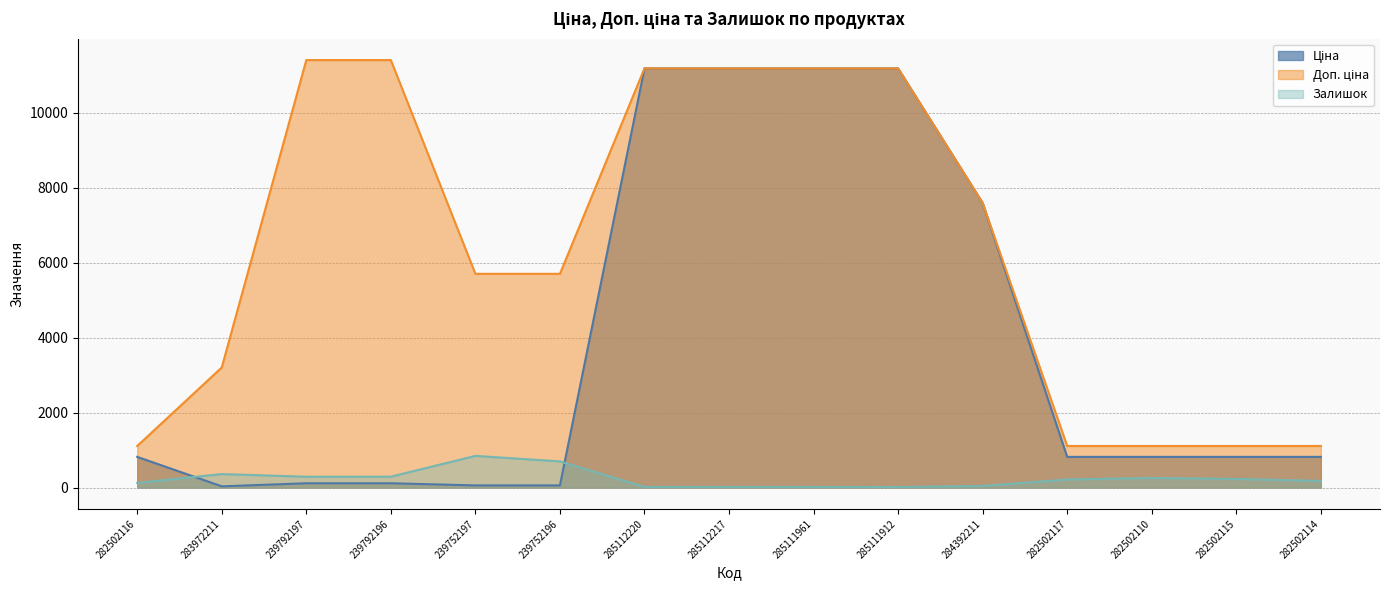

True or false: Доп. ціна and Ціна intersect in this chart.

False